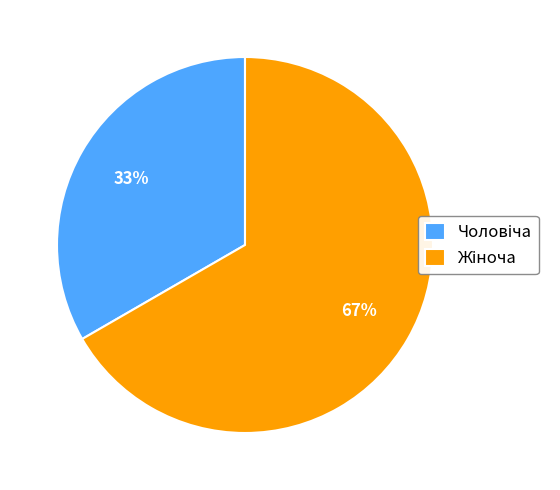

Does any single category account for the majority?

Yes